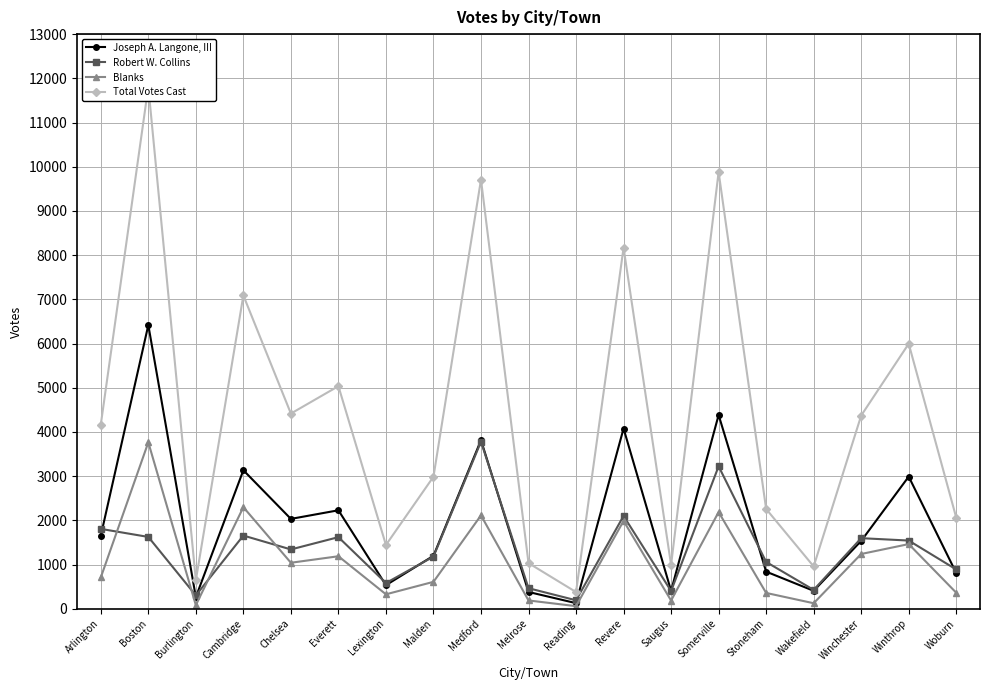

Between Saugus and Stoneham, which series saw the biggest shift?

Total Votes Cast